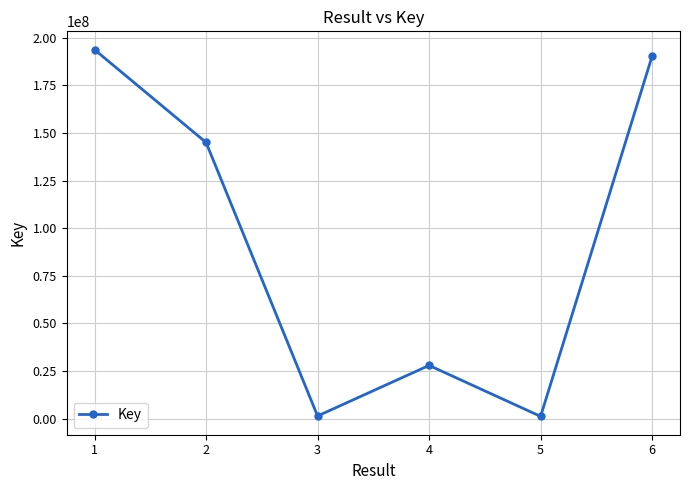

How many categories are shown in the chart?

6